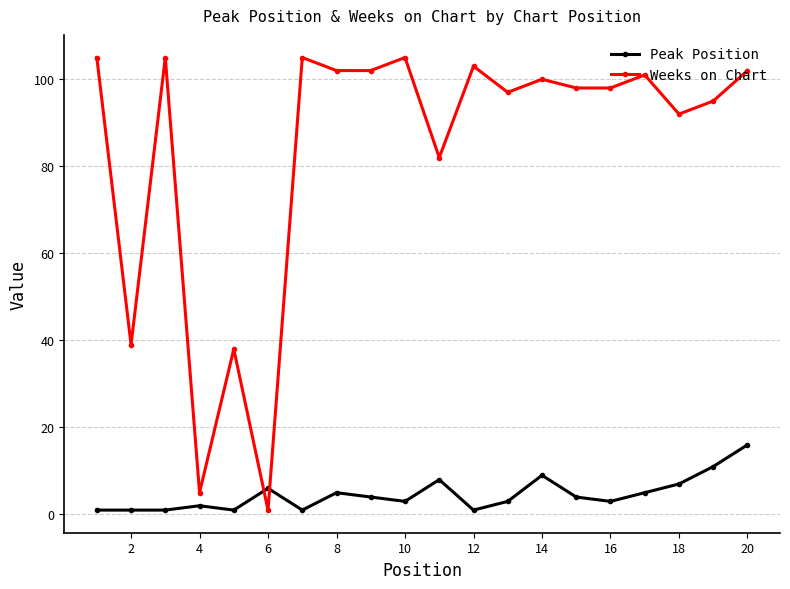

What is the maximum value shown in the chart?

105